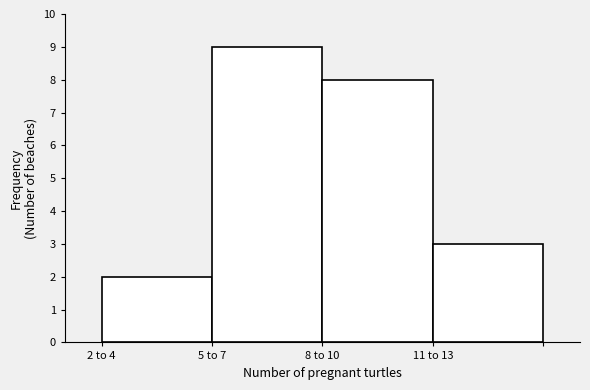

Reading left to right, list all the values displayed in this chart.

2	9	8	3